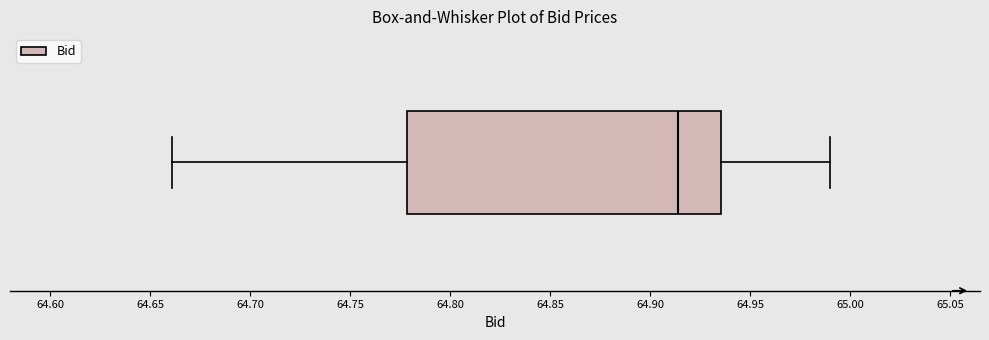

Where is the left edge of the box on the x-axis? The values are not printed on the chart, so give them approximately, as read against the axis.

64.780